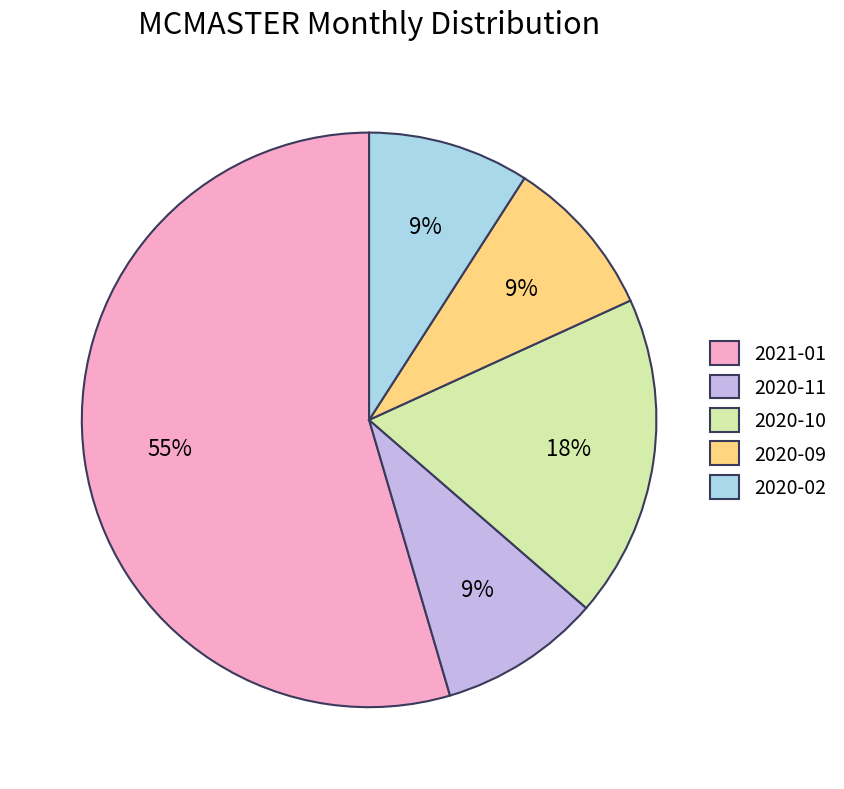

Combined, do 2020-09 and 2020-10 account for over 50%?

No